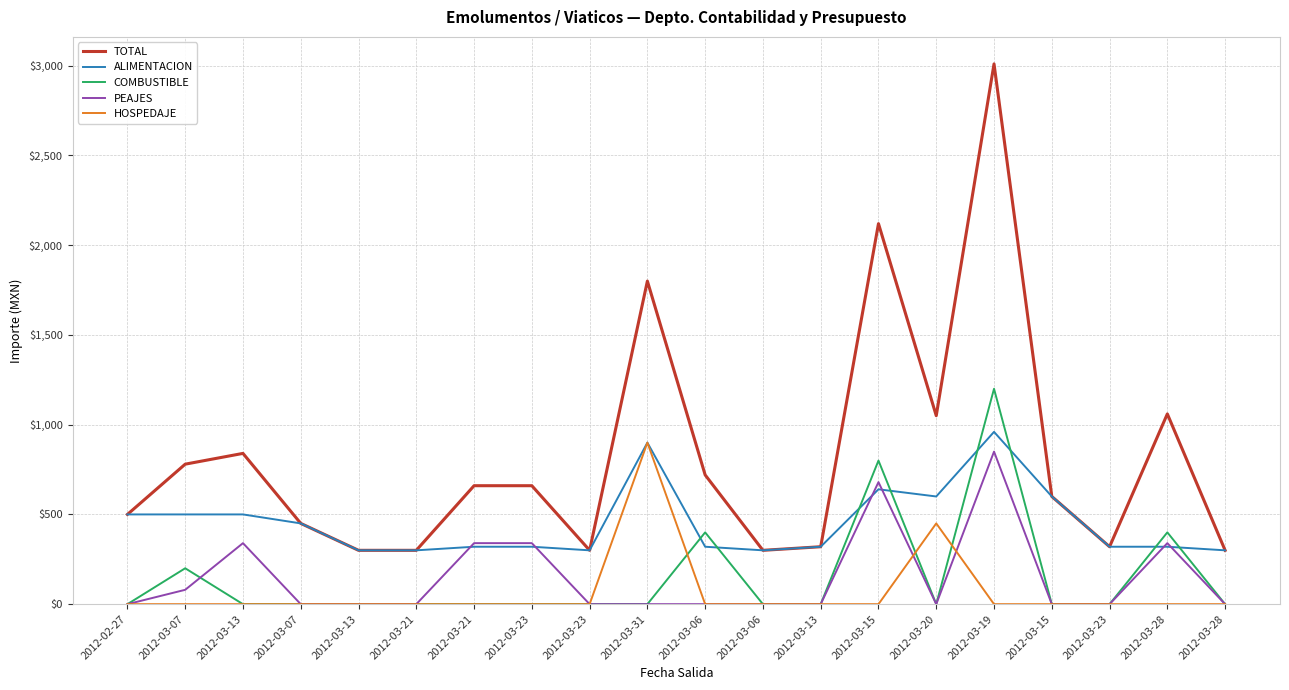

How many series are shown in this chart?

5